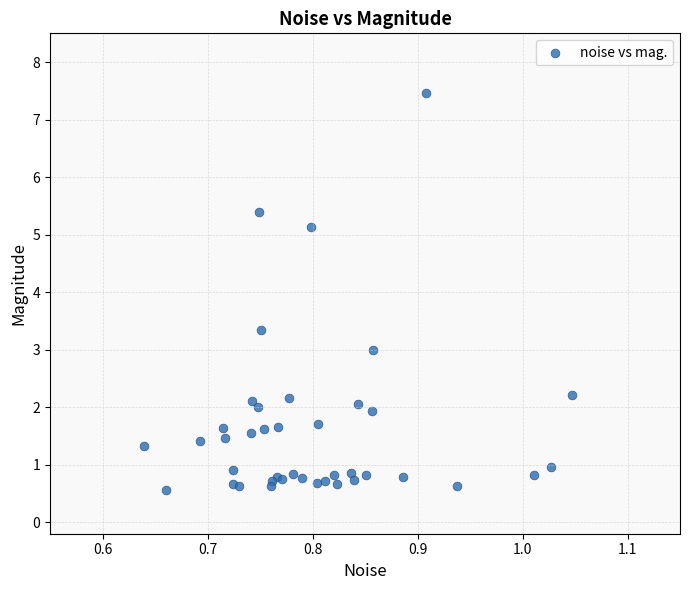

What Y value in the scatter plot is closest to 4?

3.3